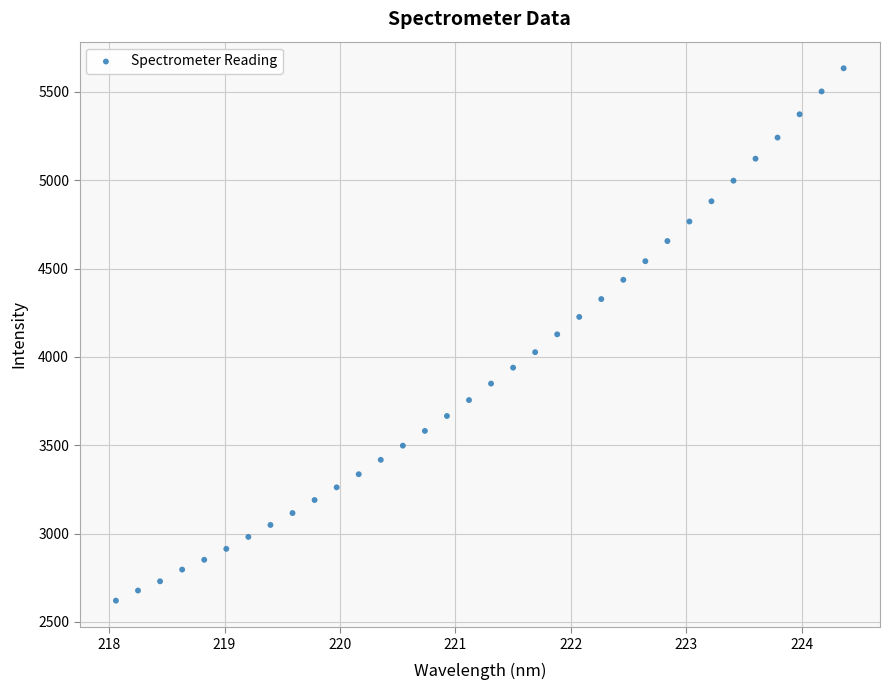

What is the range of X values (max minus min)?

6.3